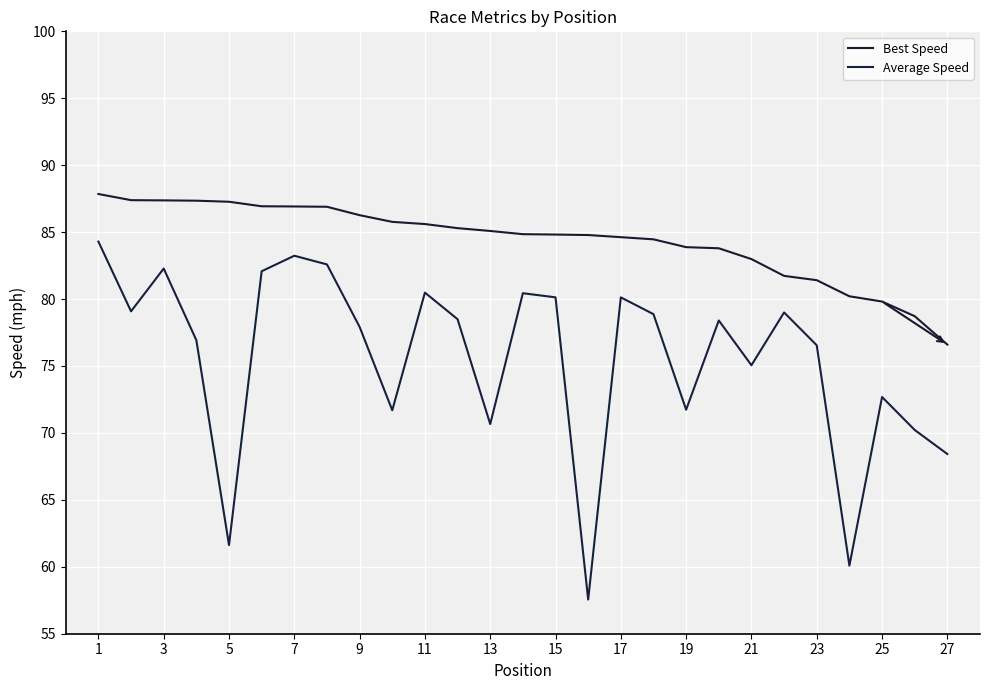

What is the value of the Best Speed point at the 6th from the left?

86.9